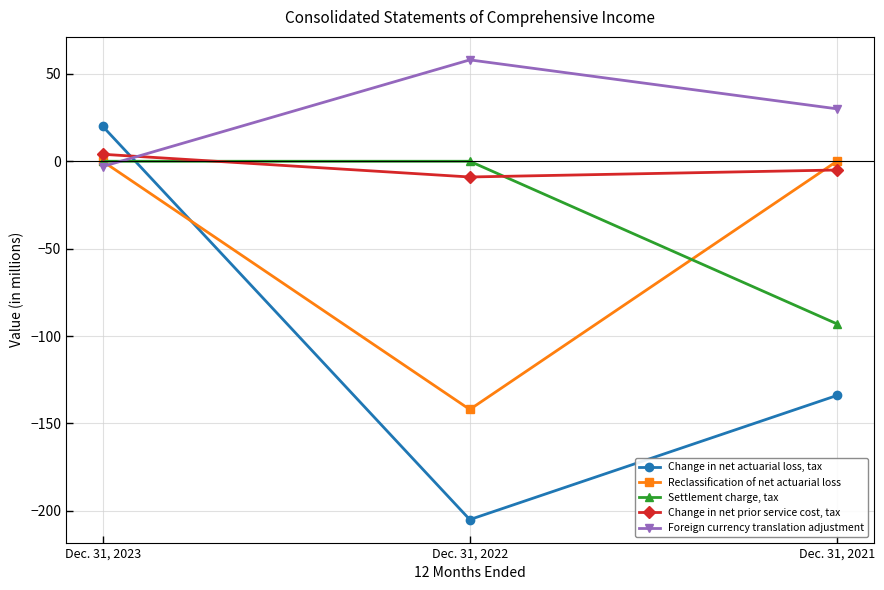

True or false: Change in net prior service cost, tax has a value of 4 at Dec. 31, 2023.

True